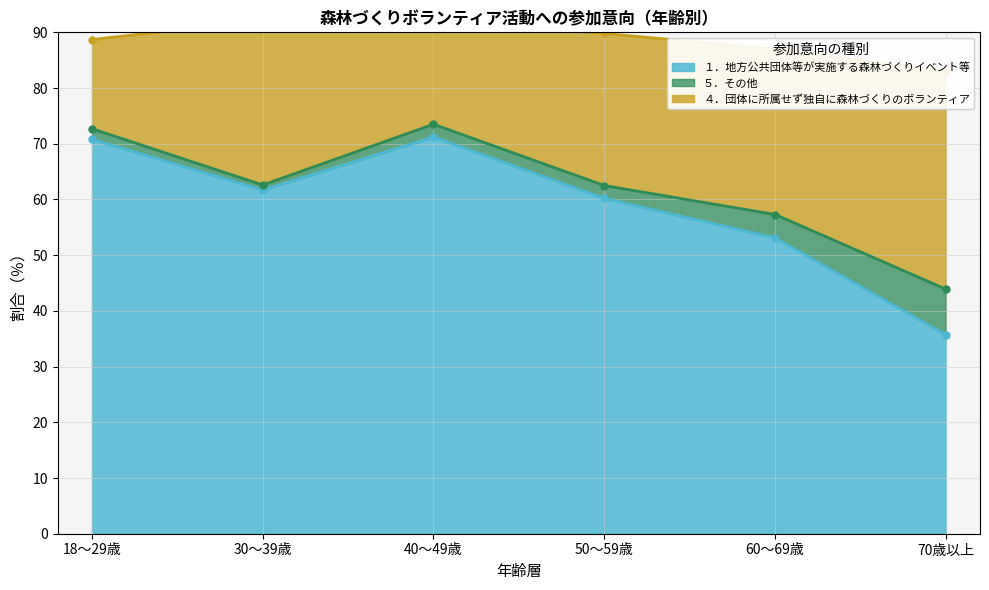

True or false: ４．団体に所属せず独自に森林づくりのボランティア has a value of 29.3 at 40～49歳.

False